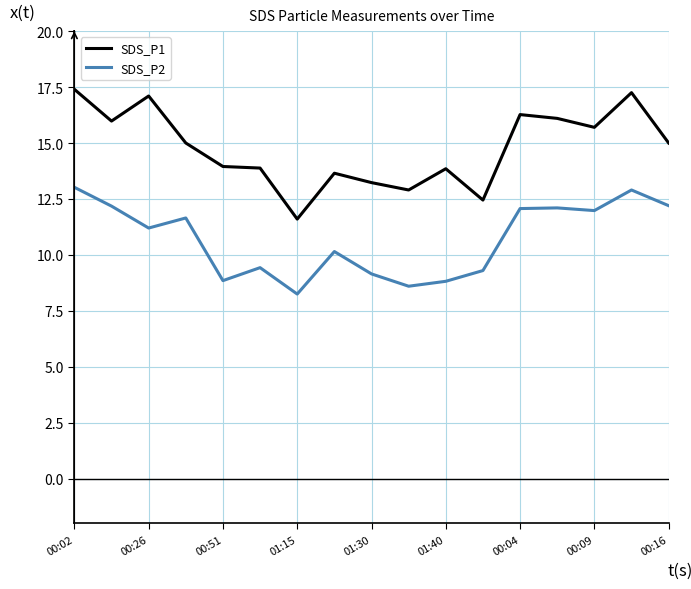

Which series has the largest total across all categories?

SDS_P1